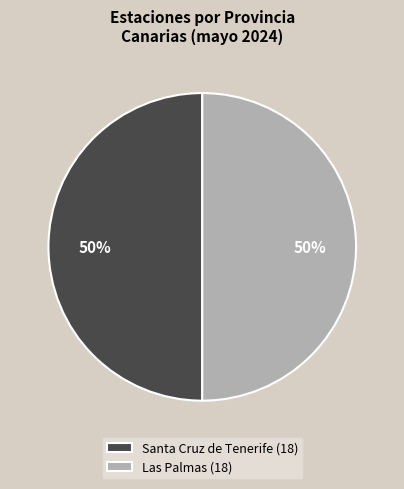

The Santa Cruz de Tenerife (18) slice represents 64% of the pie. True or false?

False